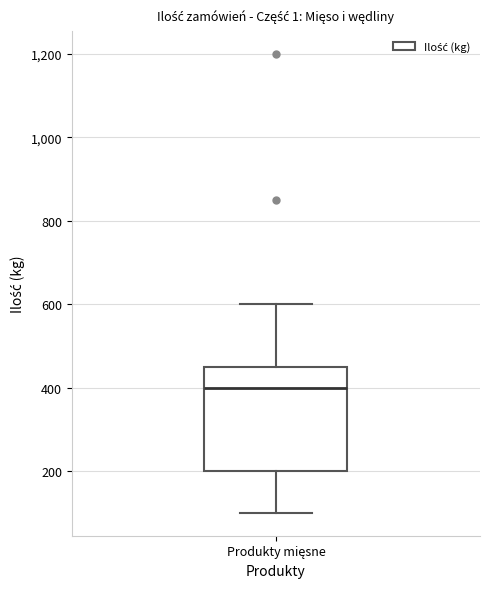

Read this box plot against the y-axis: the position of the median line, the range covered by the box, and the ends of both whiskers. The values are not printed on the chart, so give them approximately, as read against the axis.

median 400, box 200 to 460, whiskers 100 to 600